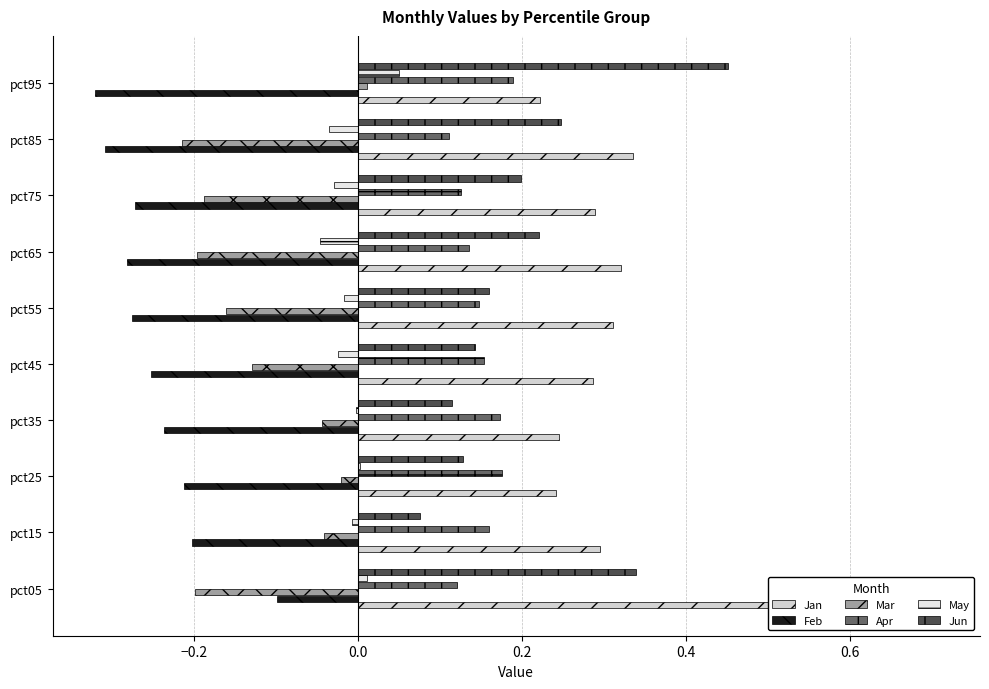

Are the bars grouped side by side (vs. stacked)?

Yes